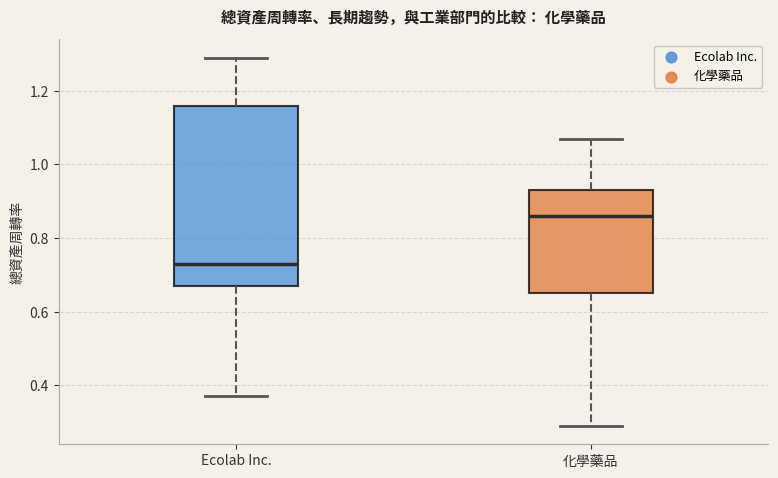

Where does the lower whisker of the box for 化學藥品 end on the y-axis? The values are not printed on the chart, so give them approximately, as read against the axis.

0.30